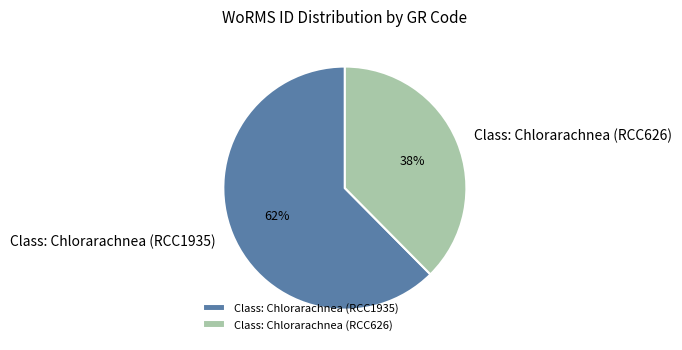

Does Class: Chlorarachnea (RCC626) represent more than half of the total?

No